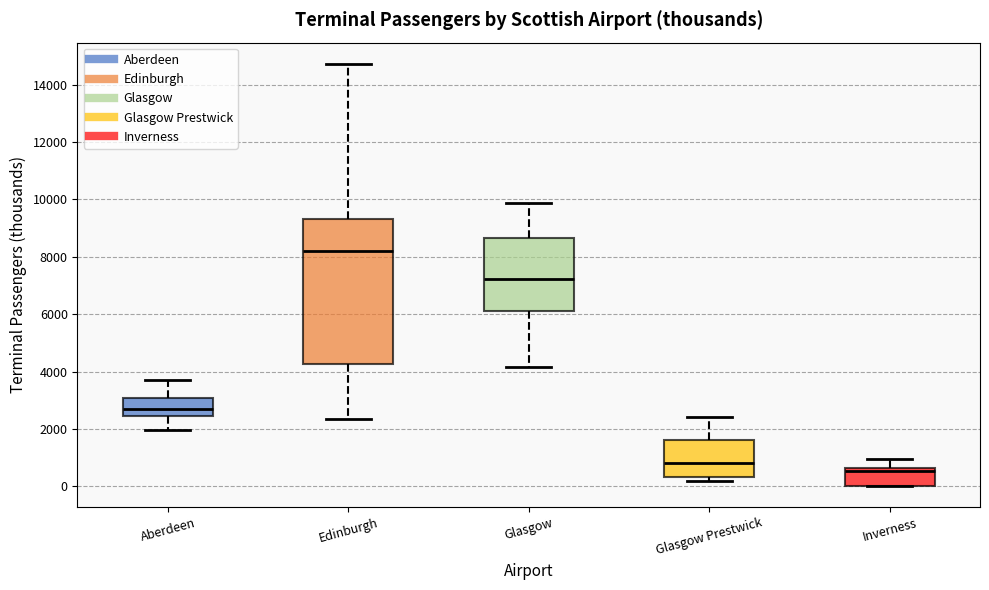

Reading left to right, read every box against the y-axis: the position of its median line, the range the box covers, and the ends of its whiskers. The values are not printed on the chart, so give them approximately, as read against the axis.

Aberdeen: median 2800, box 2400 to 3000, whiskers 2000 to 3800
Edinburgh: median 8200, box 4200 to 9400, whiskers 2400 to 14800
Glasgow: median 7200, box 6200 to 8600, whiskers 4200 to 9800
Glasgow Prestwick: median 800, box 400 to 1600, whiskers 200 to 2400
Inverness: median 600 (just below the box's upper edge), box 0 to 600, whiskers 0 to 1000